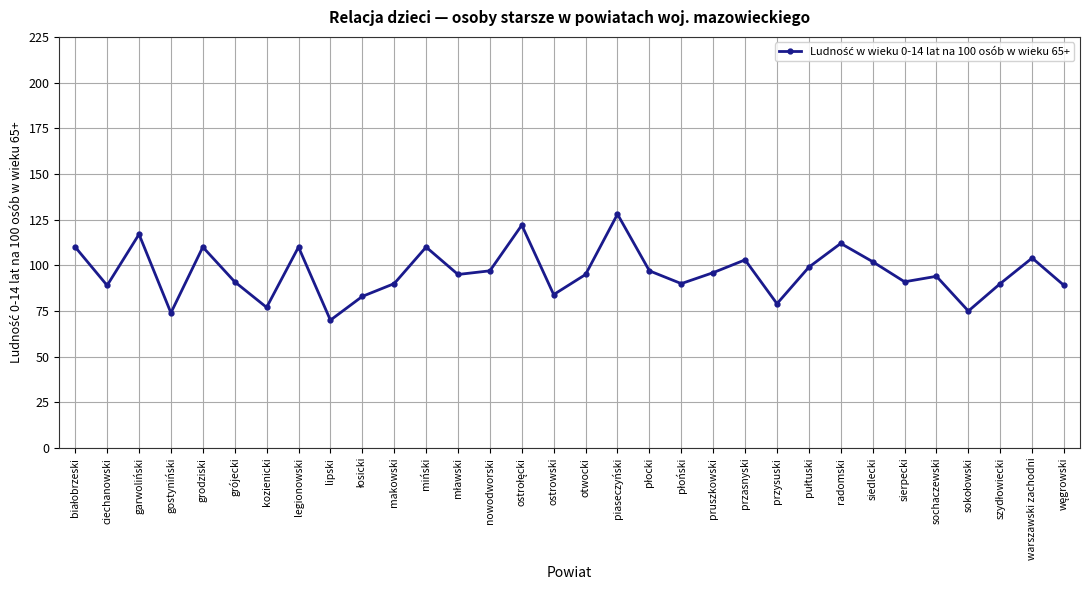

Is this an area chart (filled region under the line)?

No